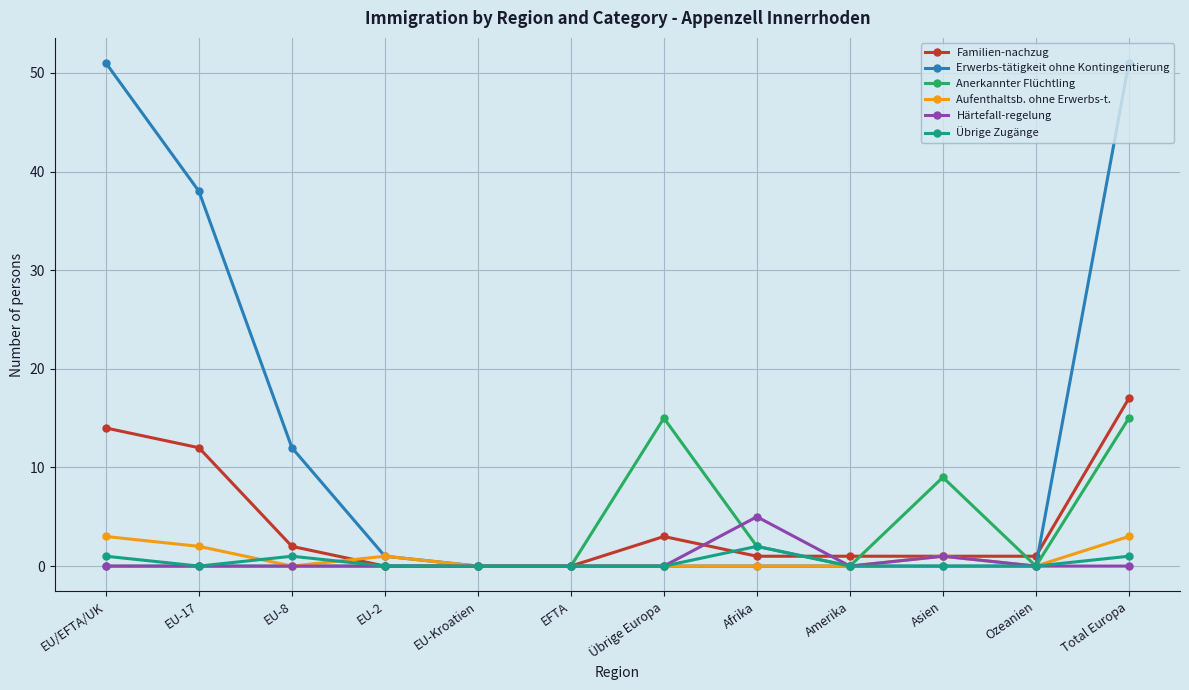

The Erwerbs-tätigkeit ohne Kontingentierung series shows 21 at EU-17. True or false?

False